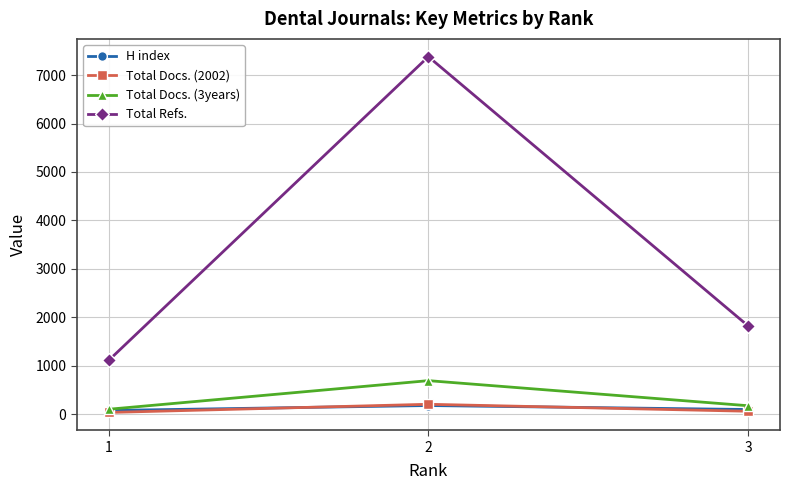

What is the sum of all Total Refs. values?

10316